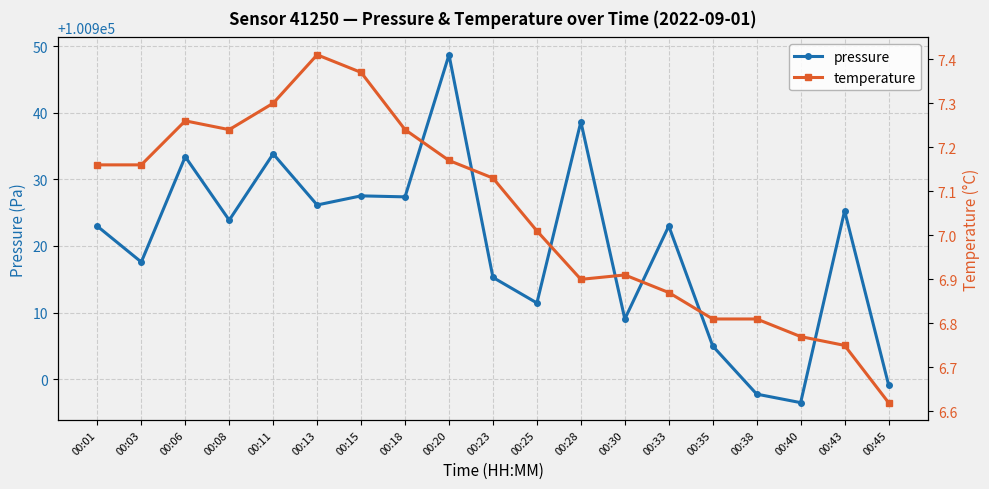

Which label corresponds to the smallest value in the chart?

00:45